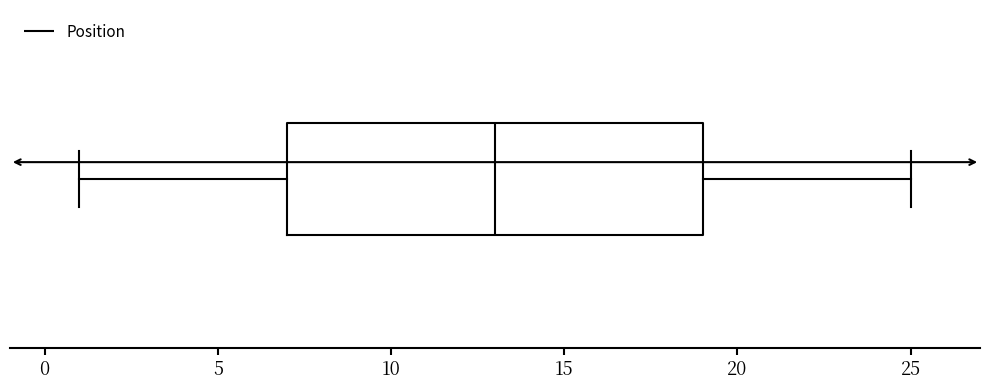

Transcribe this box plot: give where the median line is, the range the box spans, and where the two whiskers end, as read against the x-axis. The values are not printed on the chart, so give them approximately, as read against the axis.

median 13, box 7 to 19, whiskers 1 to 25